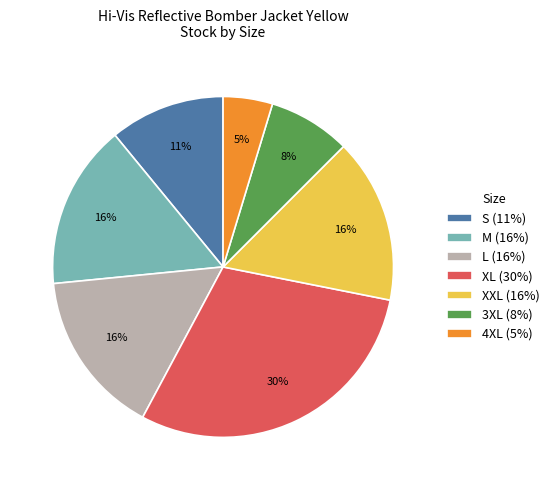

What is the largest slice in the pie chart?

XL